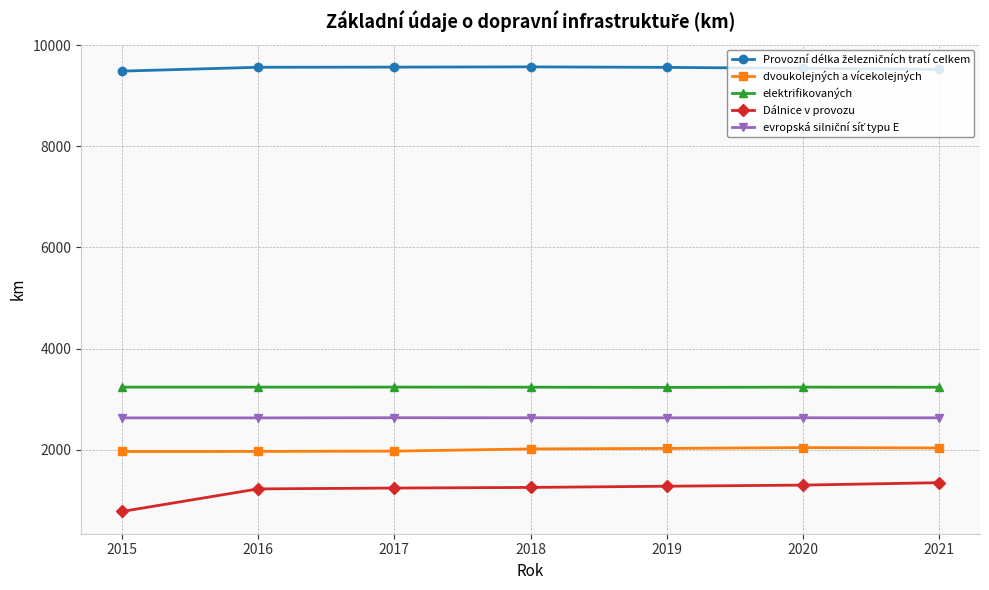

At how many categories does at least one series exceed 3150?

7